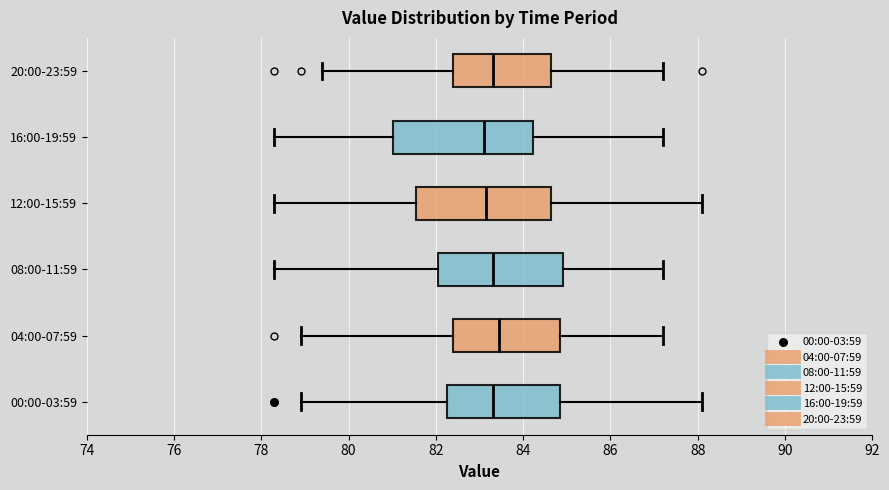

Reading bottom to top, transcribe this box plot: for each box, give where its median line is, the range the box spans, and where its two whiskers end, as read against the x-axis. The values are not printed on the chart, so give them approximately, as read against the axis.

00:00-03:59: median 83.4, box 82.2 to 84.8, whiskers 79.0 to 88.2
04:00-07:59: median 83.4, box 82.4 to 84.8, whiskers 79.0 to 87.2
08:00-11:59: median 83.4, box 82.0 to 85.0, whiskers 78.4 to 87.2
12:00-15:59: median 83.2, box 81.6 to 84.6, whiskers 78.4 to 88.2
16:00-19:59: median 83.2, box 81.0 to 84.2, whiskers 78.4 to 87.2
20:00-23:59: median 83.4, box 82.4 to 84.6, whiskers 79.4 to 87.2